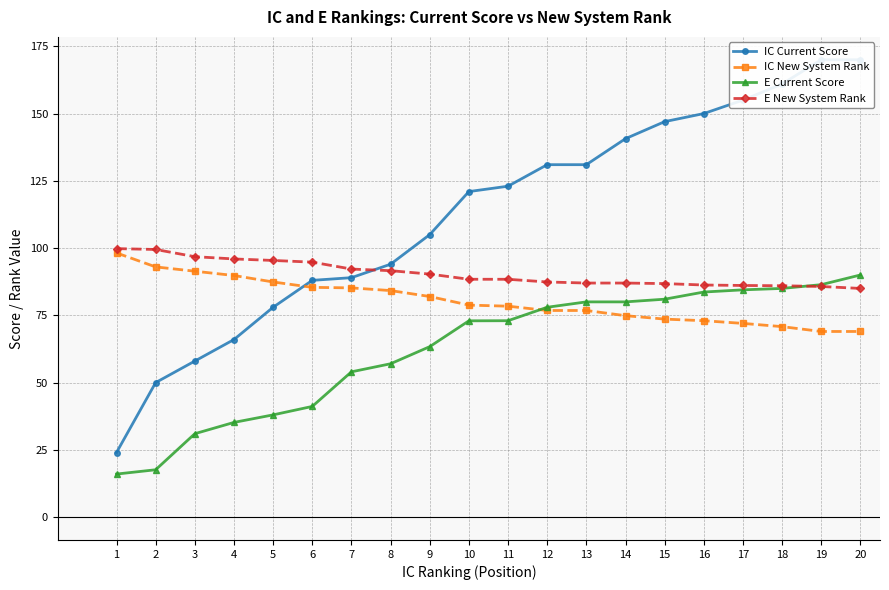

List the labels in order of E Current Score value, smallest first.

1, 2, 3, 4, 5, 6, 7, 8, 9, 10, 11, 12, 13, 14, 15, 16, 17, 18, 19, 20